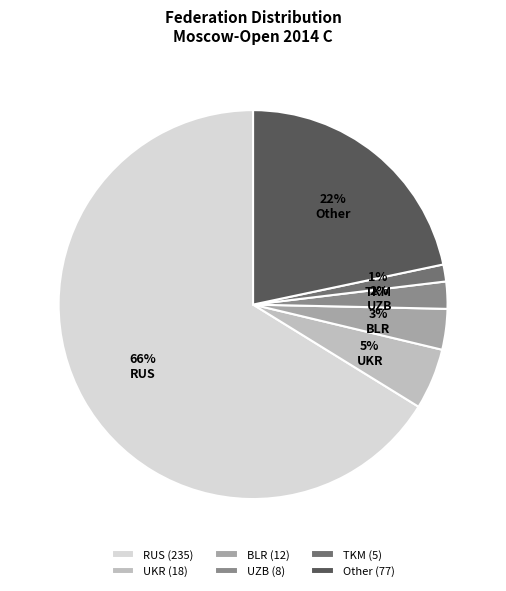

The TKM slice represents 11% of the pie. True or false?

False